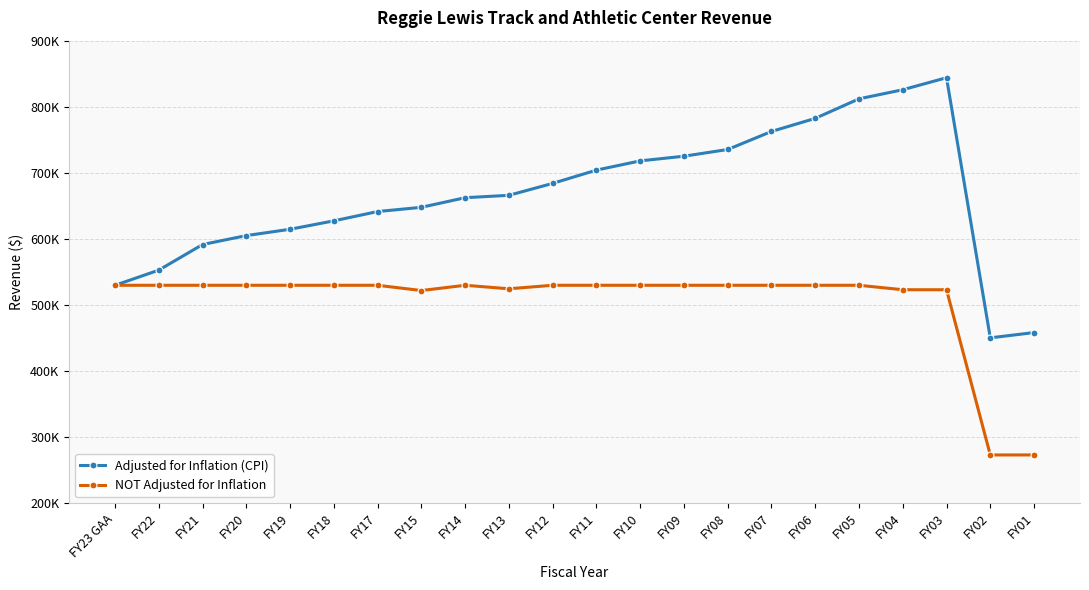

What are all the series names shown in the legend?

Adjusted for Inflation (CPI), NOT Adjusted for Inflation